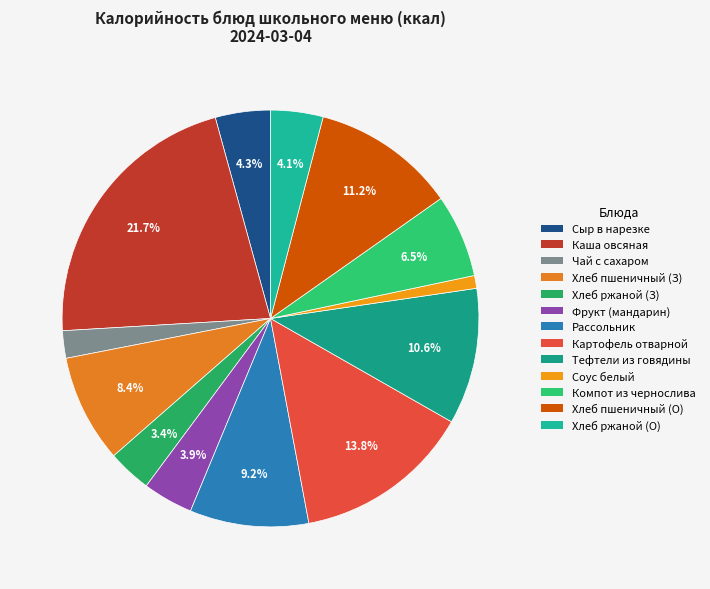

How many segments does this pie chart have?

13